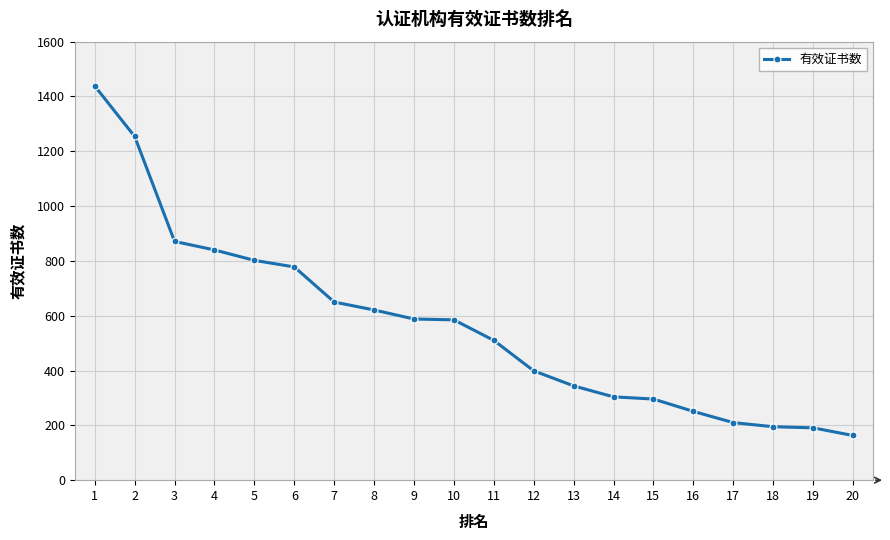

What is the greatest value displayed?

1438